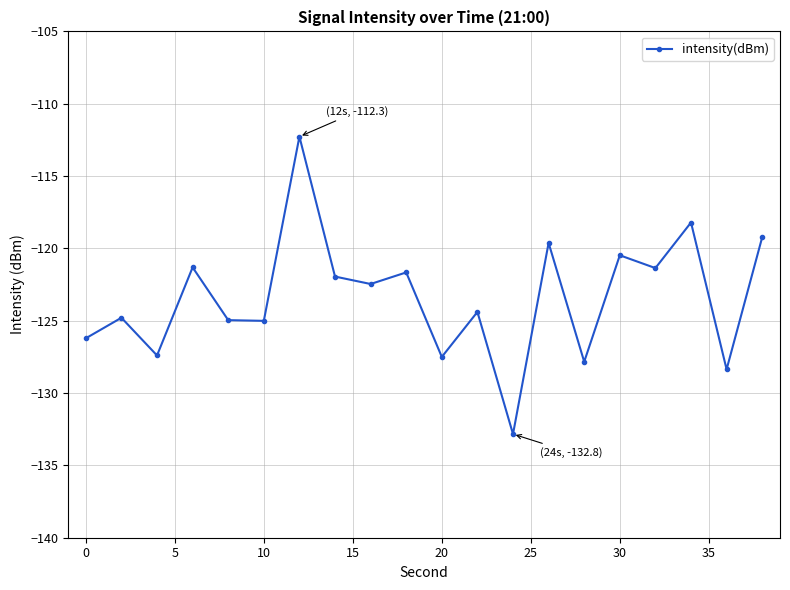

What is the sum of all values?

-2467.9